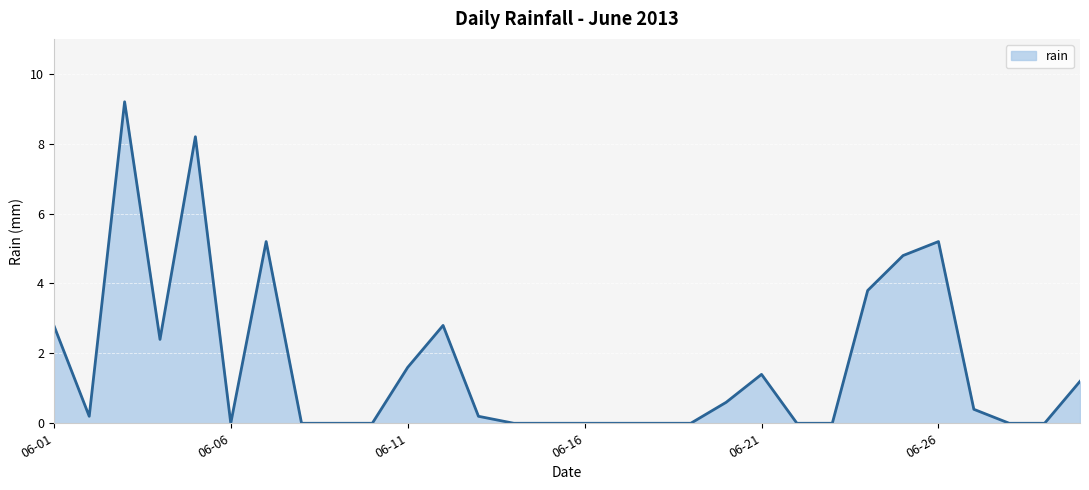

True or false: the data shows -3.0 at 2013-06-28.

False